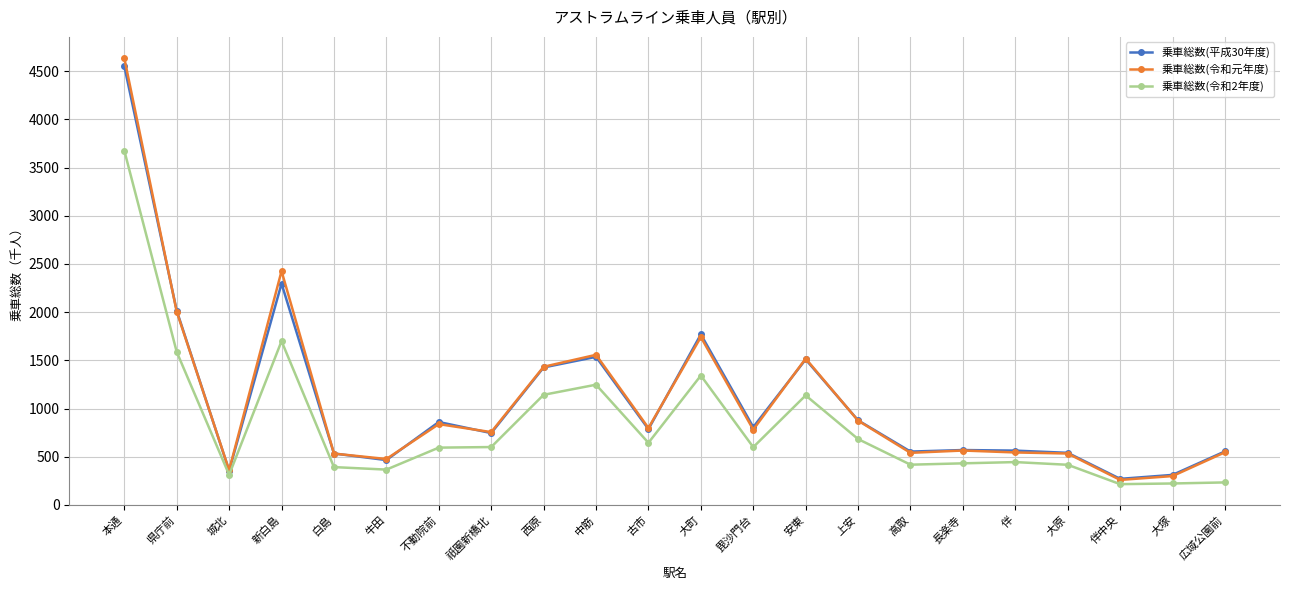

Is the value of 乗車総数(令和2年度) at 県庁前 greater than the value of 乗車総数(平成30年度) at 西原?

Yes